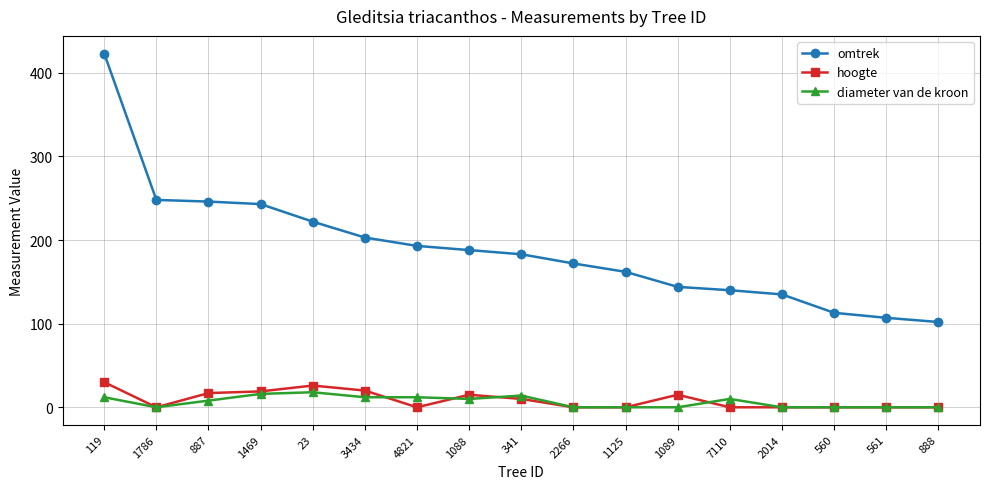

What is the highest value of the omtrek series?

423